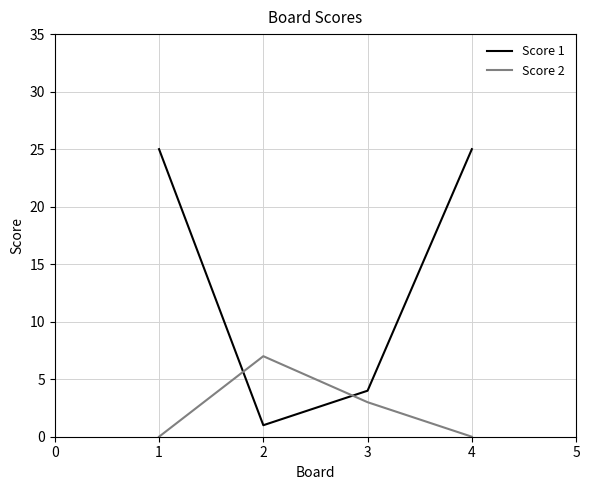

Between 1 and 3, which series saw the biggest shift?

Score 1